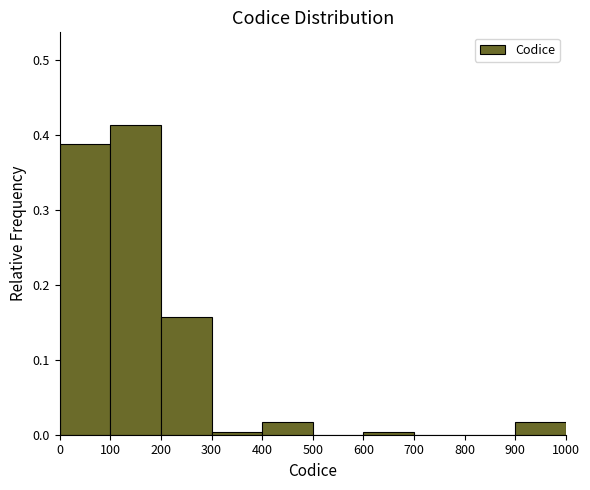

Which range on the x-axis has the tallest bar?

100 to 200